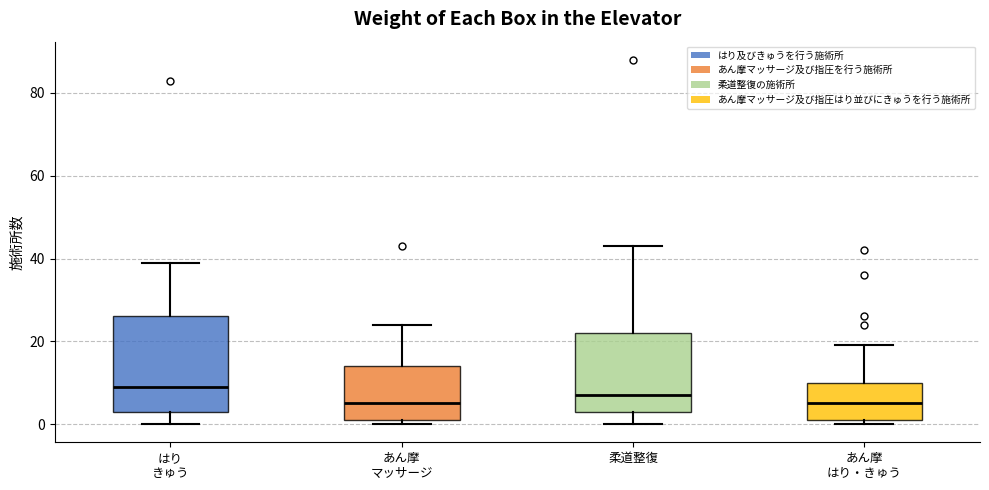

Where is the upper edge of the box for あん摩 はり・きゅう on the y-axis? The values are not printed on the chart, so give them approximately, as read against the axis.

10